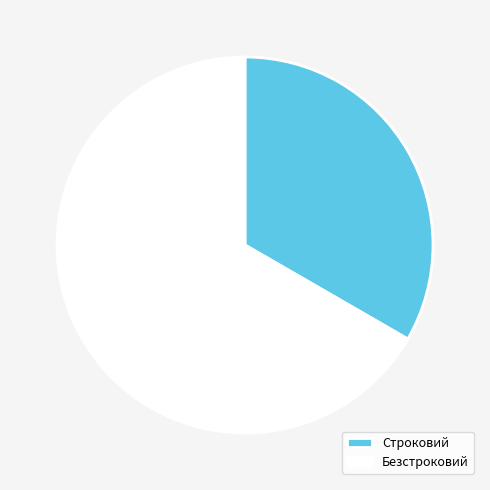

Rank the categories by value from lowest to highest.

Строковий, Безстроковий